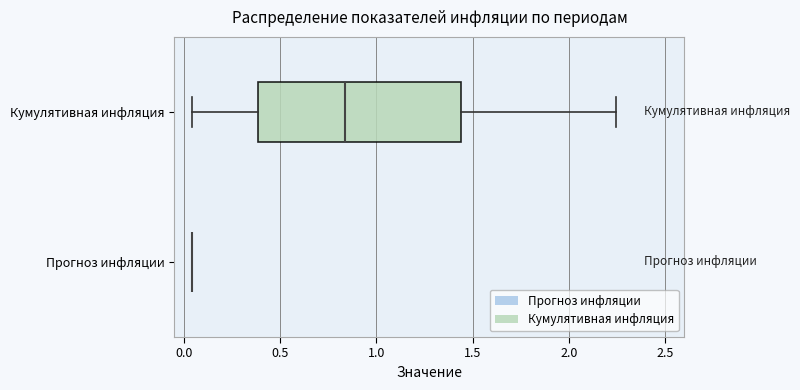

Reading bottom to top, transcribe this box plot: for each box, give where its median line is, the range the box spans, and where its two whiskers end, as read against the x-axis. The values are not printed on the chart, so give them approximately, as read against the axis.

Прогноз инфляции: box collapsed to a line at 0.05, whiskers 0.05 to 0.05
Кумулятивная инфляция: median 0.85, box 0.40 to 1.45, whiskers 0.05 to 2.25